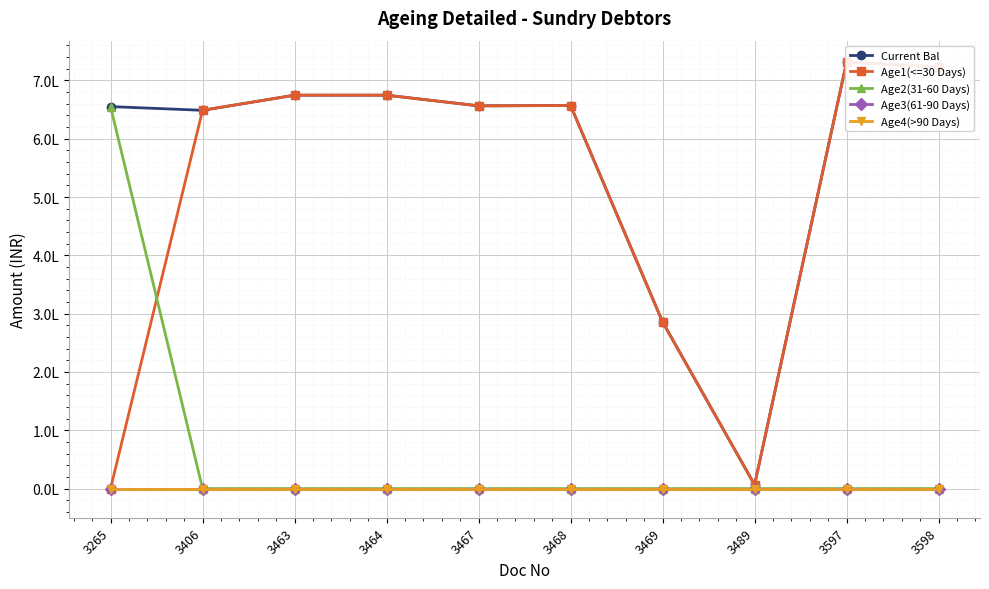

What is the maximum value shown in the chart?

731671.7